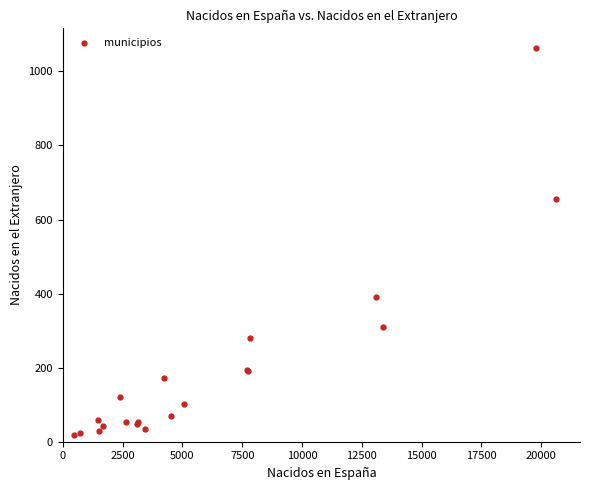

What Y value in the scatter plot is closest to 541?

656